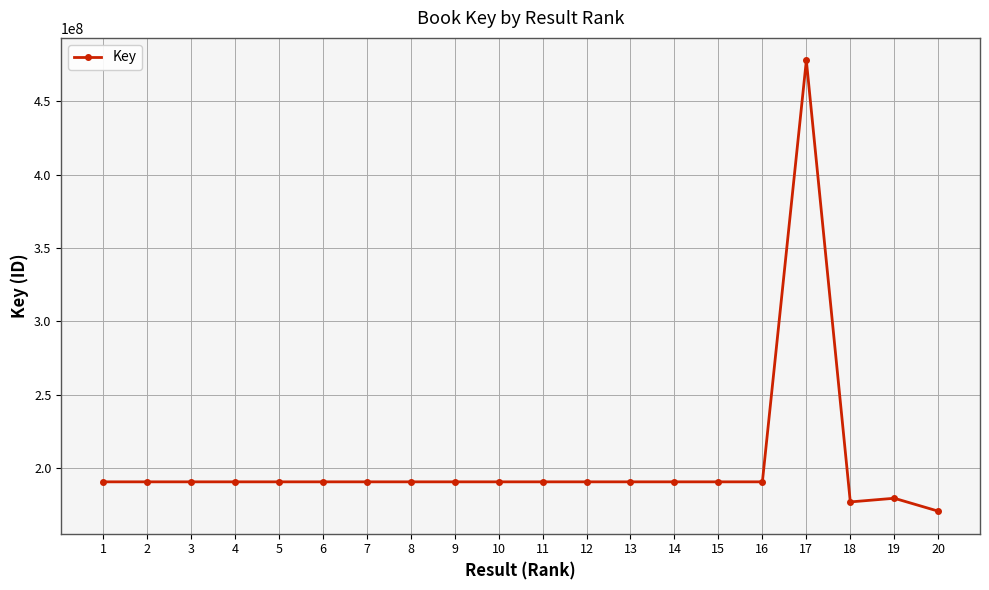

The chart shows a value of 190831680 at 9. True or false?

True